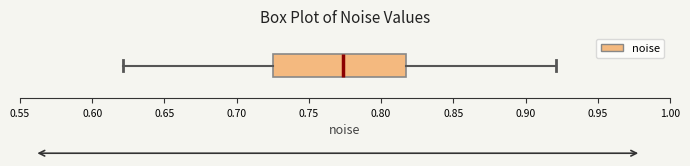

Read this box plot against the x-axis: the position of the median line, the range covered by the box, and the ends of both whiskers. The values are not printed on the chart, so give them approximately, as read against the axis.

median 0.775, box 0.725 to 0.820, whiskers 0.620 to 0.920